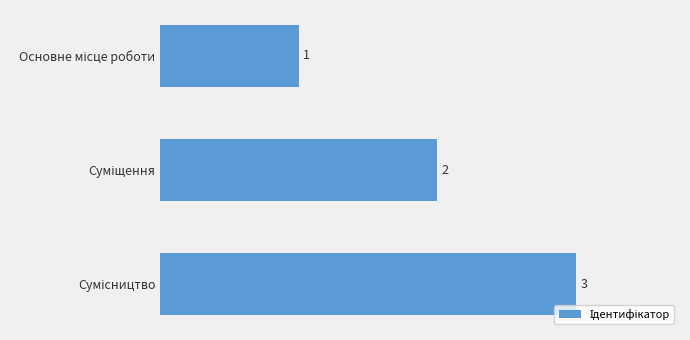

What is the sum of all values?

6